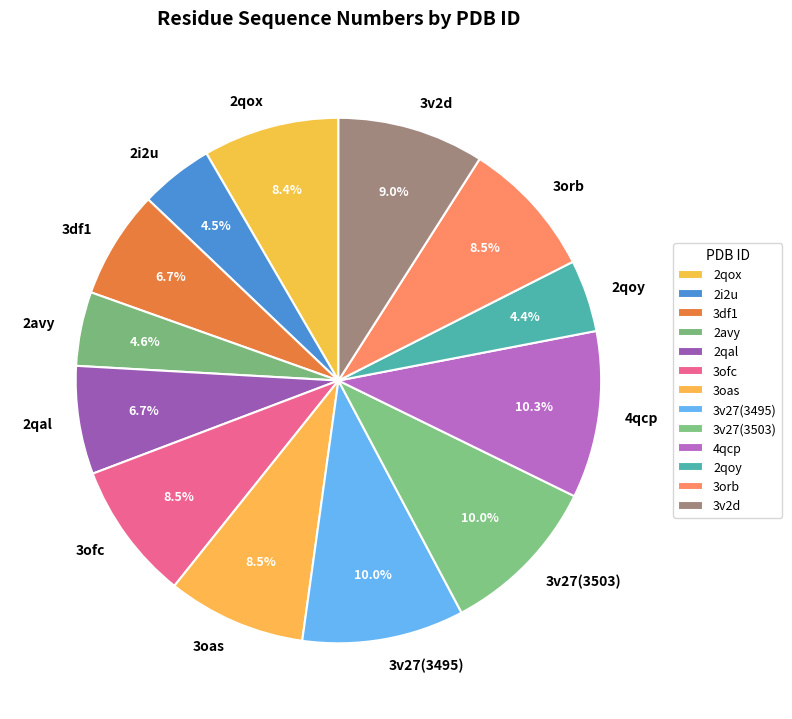

What is the ratio of the value at 2avy to the value at 3v2d?

0.5